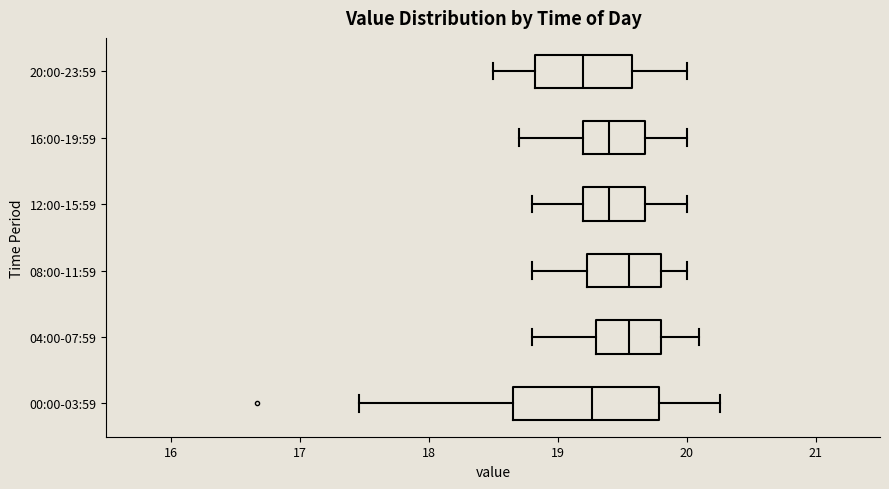

Reading bottom to top, read every box against the x-axis: the position of its median line, the range the box covers, and the ends of its whiskers. The values are not printed on the chart, so give them approximately, as read against the axis.

00:00-03:59: median 19.3, box 18.7 to 19.8, whiskers 17.5 to 20.3
04:00-07:59: median 19.6, box 19.3 to 19.8, whiskers 18.8 to 20.1
08:00-11:59: median 19.6, box 19.2 to 19.8, whiskers 18.8 to 20.0
12:00-15:59: median 19.4, box 19.2 to 19.7, whiskers 18.8 to 20.0
16:00-19:59: median 19.4, box 19.2 to 19.7, whiskers 18.7 to 20.0
20:00-23:59: median 19.2, box 18.8 to 19.6, whiskers 18.5 to 20.0